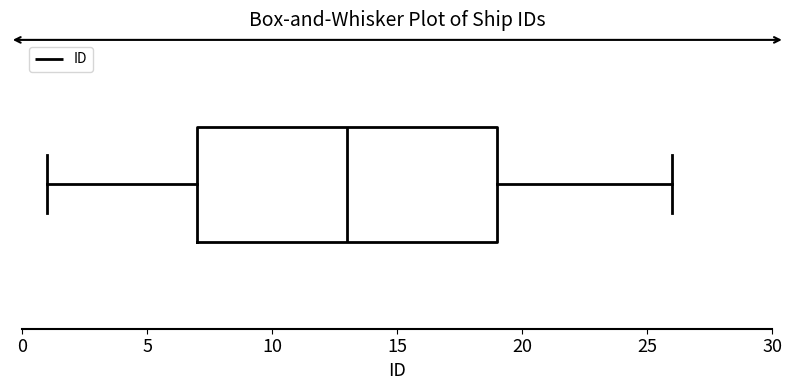

Transcribe this box plot: give where the median line is, the range the box spans, and where the two whiskers end, as read against the x-axis. The values are not printed on the chart, so give them approximately, as read against the axis.

median 13, box 7 to 19, whiskers 1 to 26